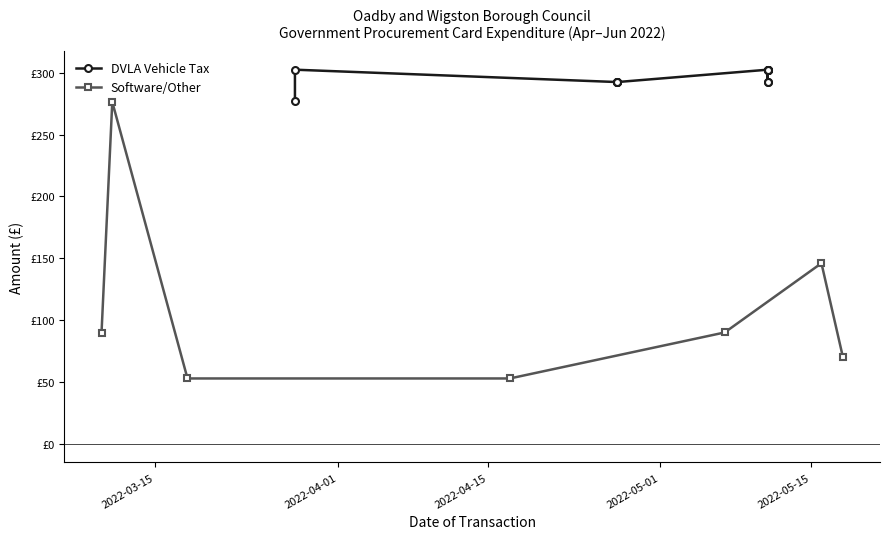

What is the difference between the maximum and second lowest values?

10.0